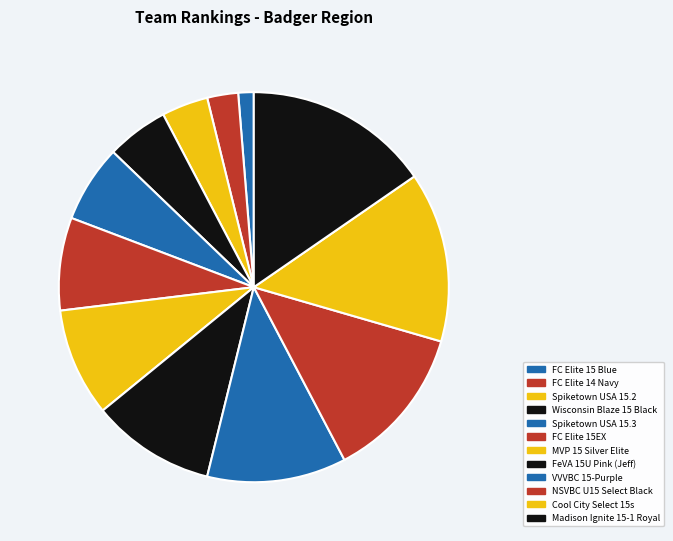

Is VVVBC 15-Purple the majority of the pie?

No